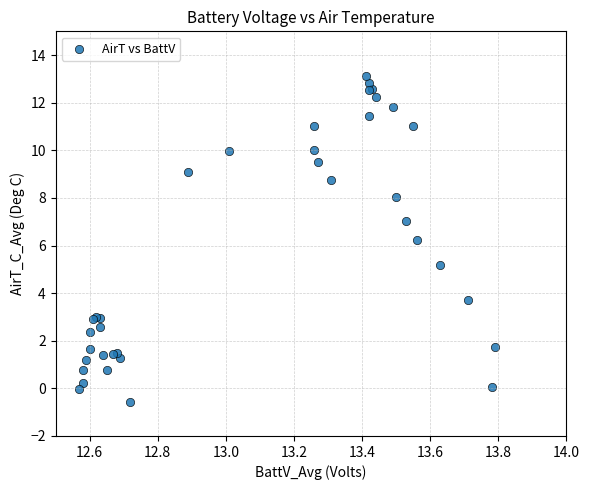

What Y value in the scatter plot is closest to 6?

6.2